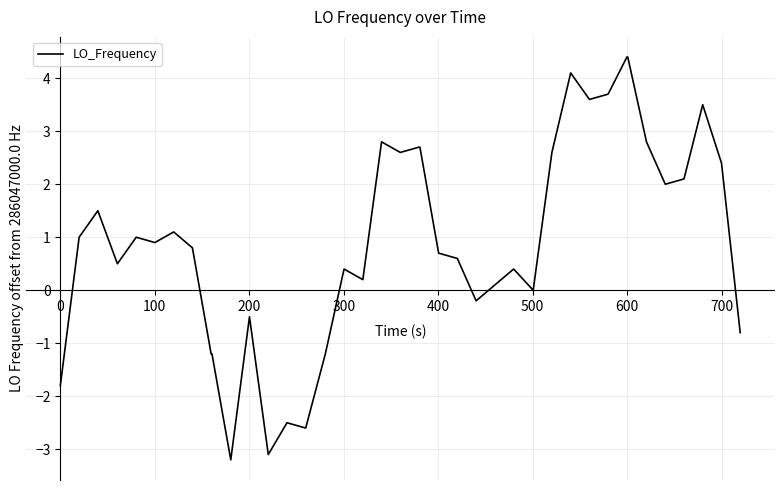

What is the maximum value shown in the chart?

4.4